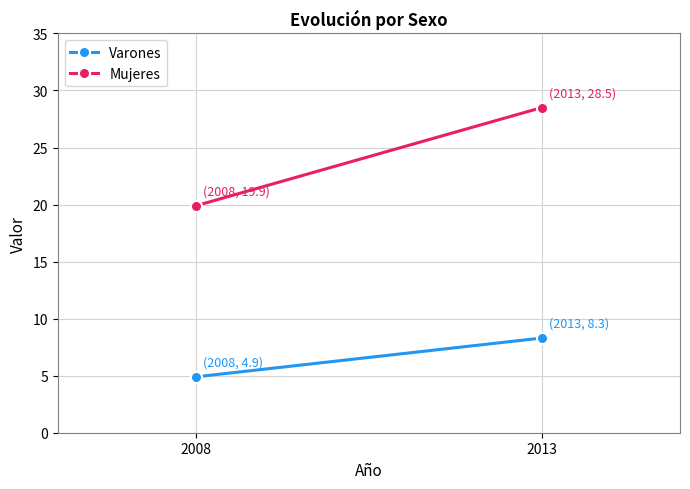

What is the difference between the maximum and minimum values in the Mujeres series?

8.6